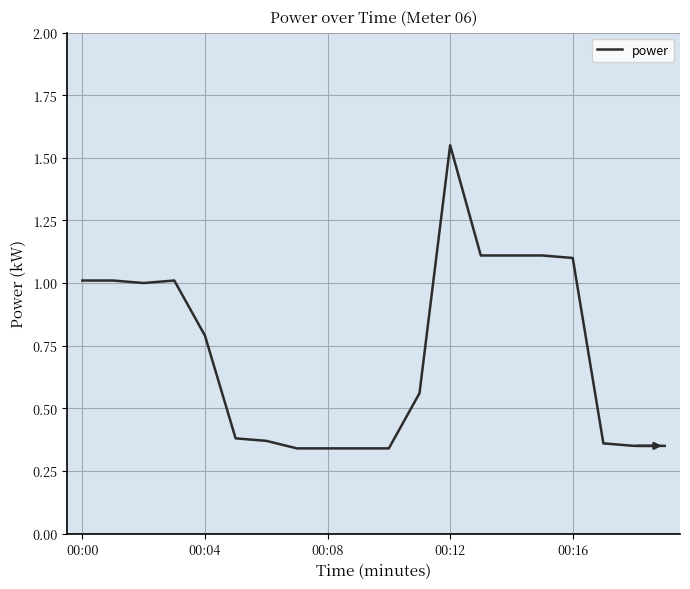

How many distinct data groups are displayed?

1